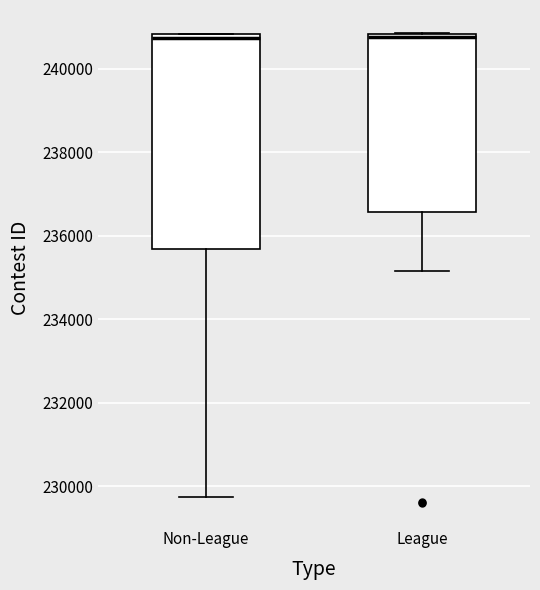

Comparing the boxes themselves (not the whiskers), which one is the tallest?

Non-League